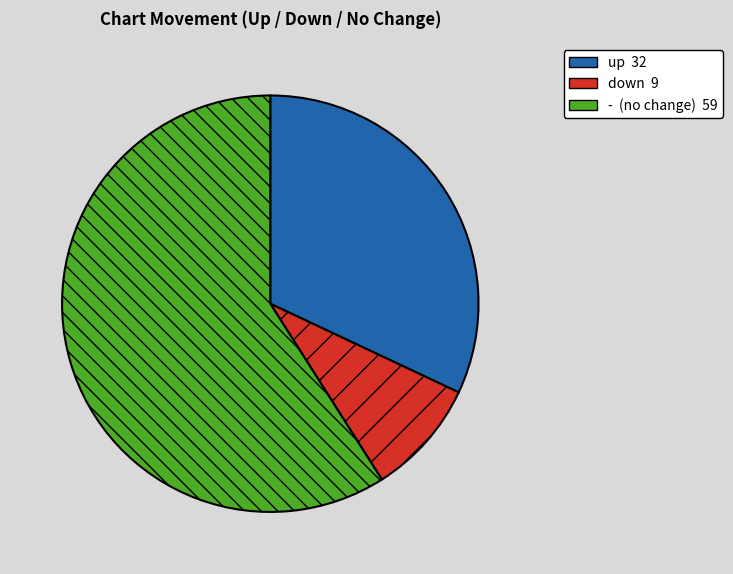

Which has a higher value, down or -?

-